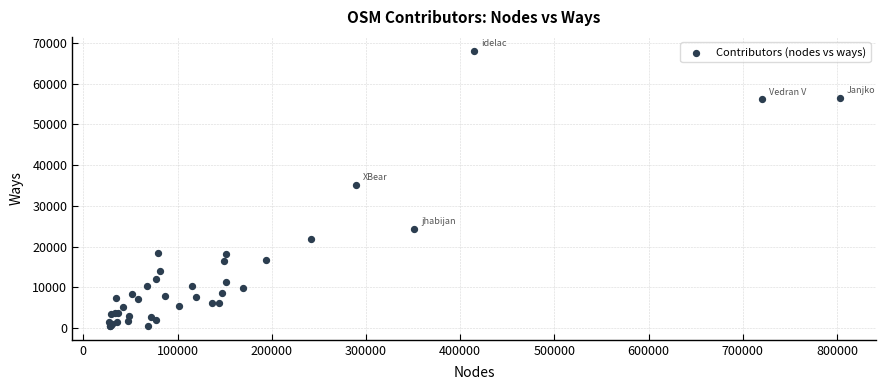

What Y value in the scatter plot is closest to 34284?

35191